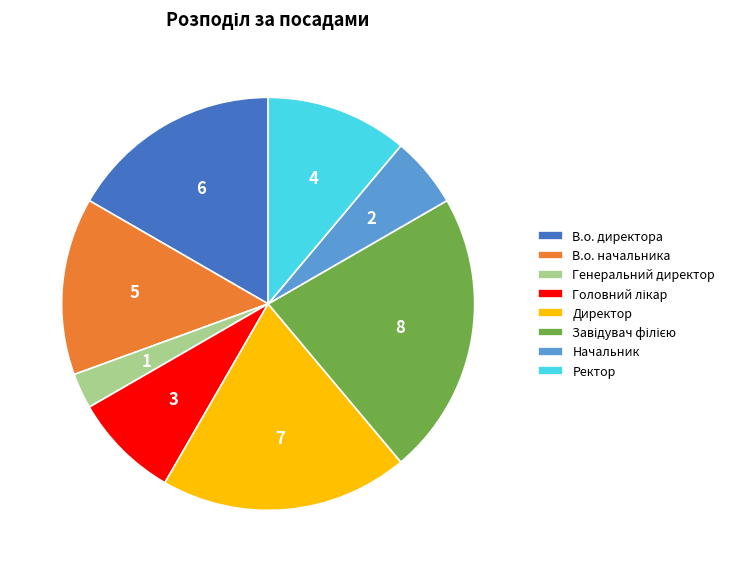

How many slices are in this pie chart?

8